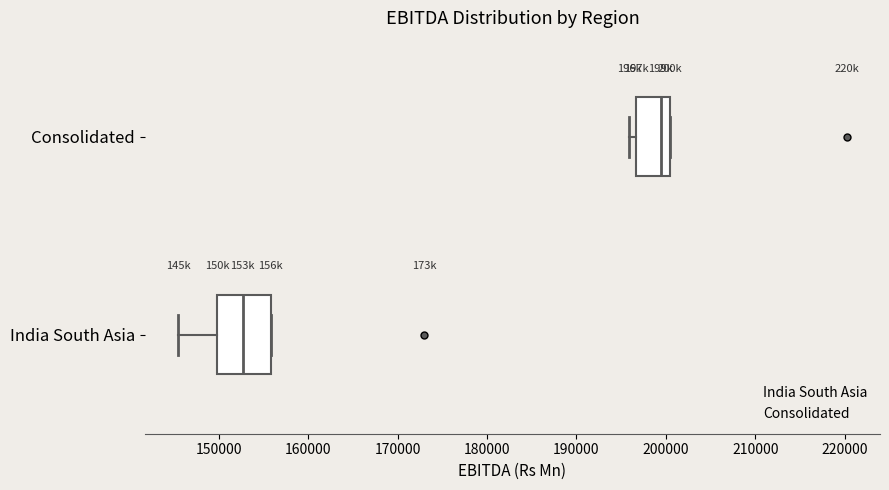

Reading bottom to top, read every box against the x-axis: the position of its median line, the range the box covers, and the ends of its whiskers. The values are not printed on the chart, so give them approximately, as read against the axis.

India South Asia: median 153000, box 150000 to 156000, whiskers 145000 to 156000
Consolidated: median 199000, box 197000 to 200000, whiskers 196000 to 200000